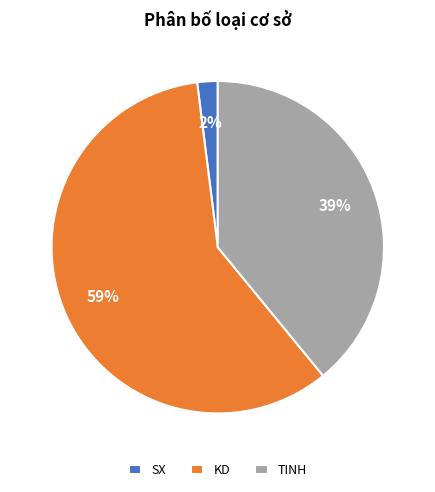

To the nearest percent, what portion does TINH represent?

39%